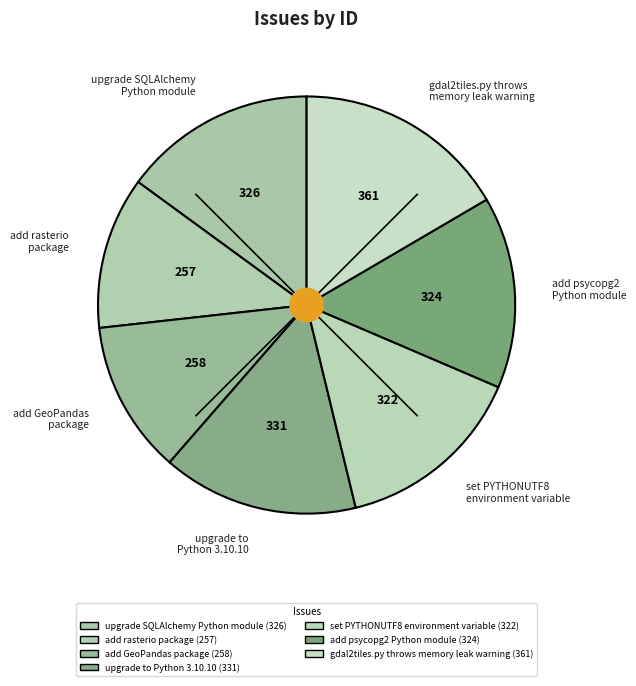

True or false: add psycopg2 Python module accounts for 15% of the total.

True